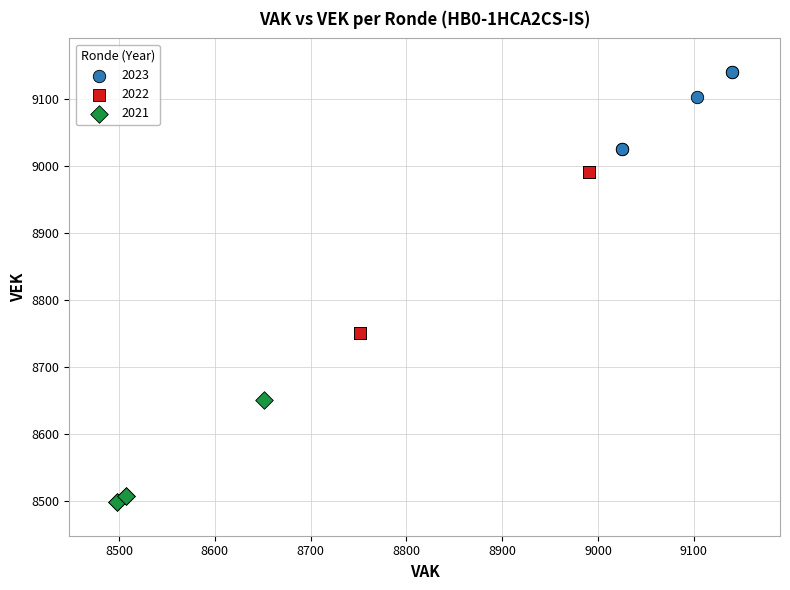

Which series has the widest spread of Y values?

2022